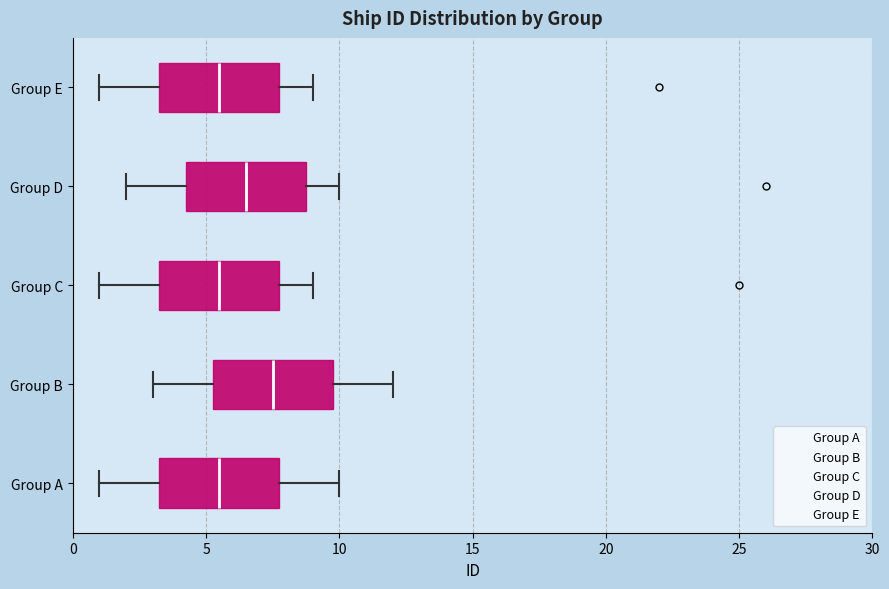

Where is the left edge of the box for Group C on the x-axis? The values are not printed on the chart, so give them approximately, as read against the axis.

3.5